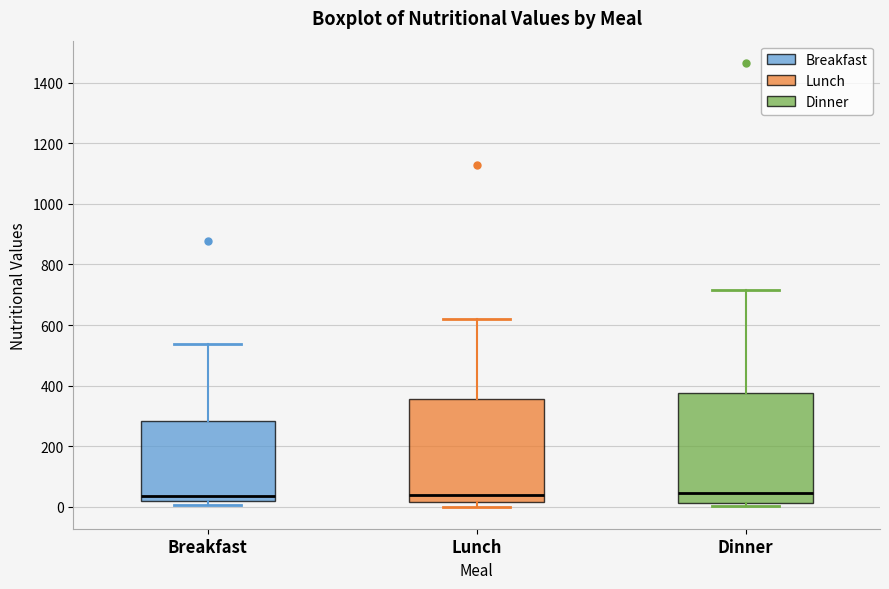

Where is the lower edge of the box for Breakfast on the y-axis? The values are not printed on the chart, so give them approximately, as read against the axis.

20